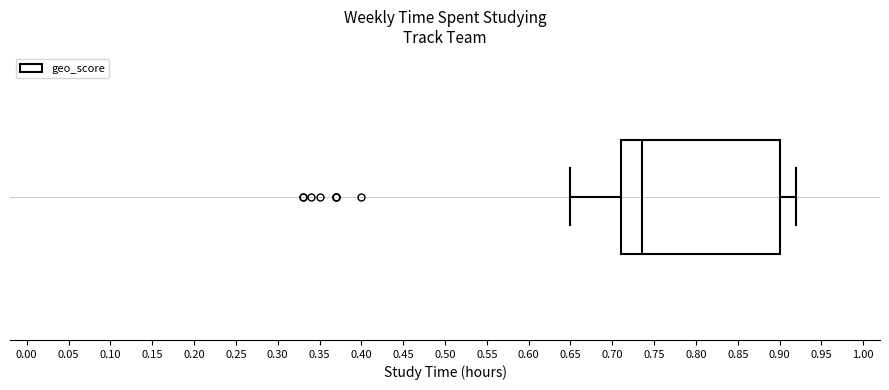

Where does the right whisker of the box end on the x-axis? The values are not printed on the chart, so give them approximately, as read against the axis.

0.920